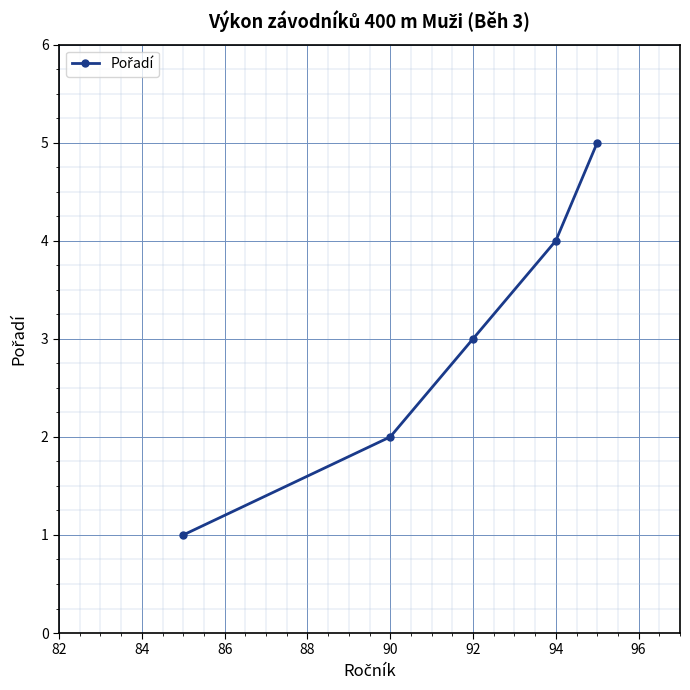

What is the maximum value shown in the chart?

5